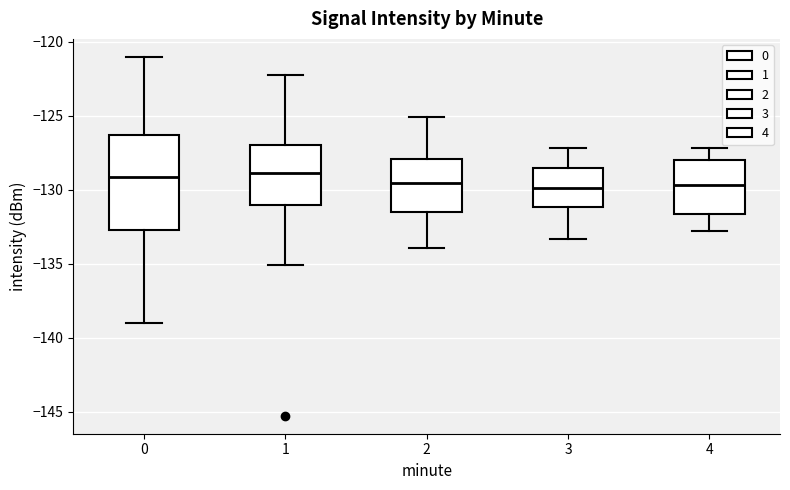

Which box is the tallest, from its lower edge to its upper edge?

0